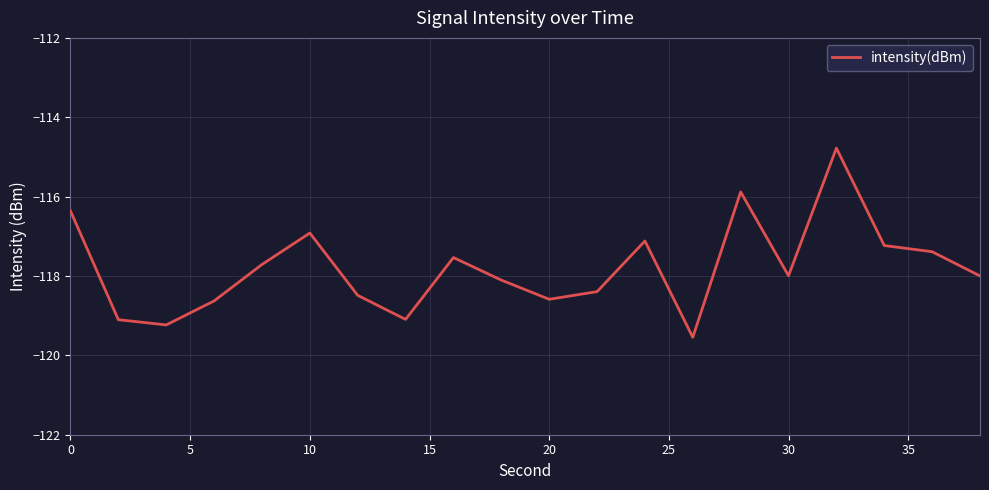

What is the smallest value displayed?

-119.5